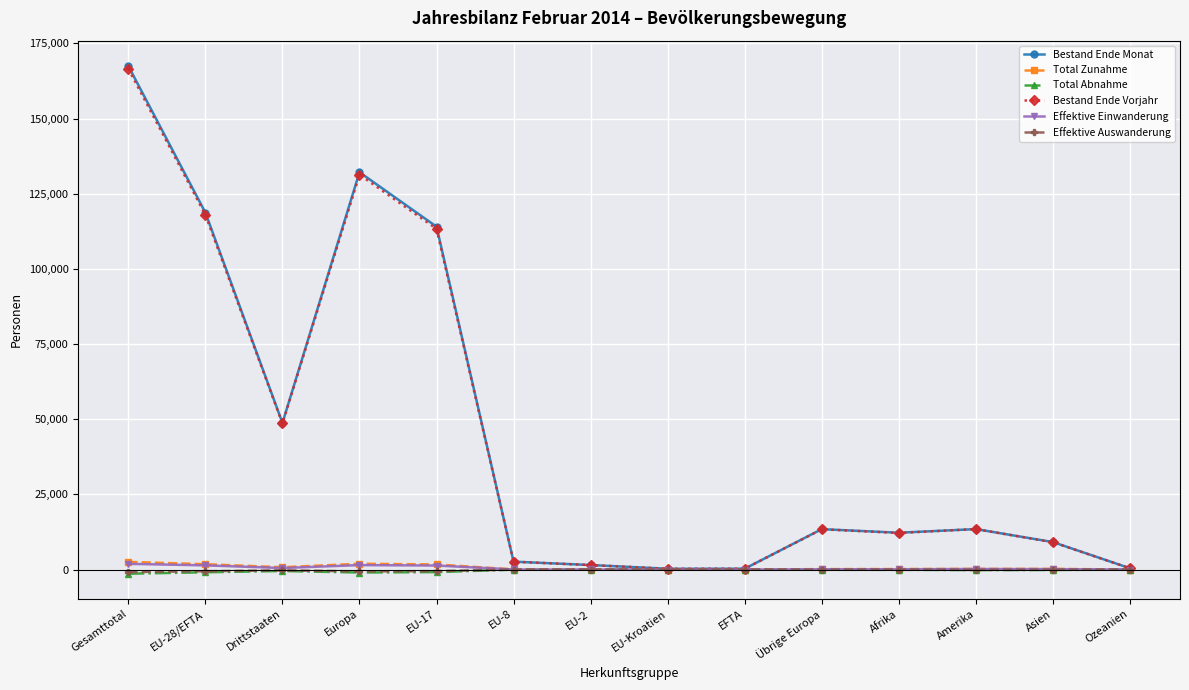

Where does the Total Abnahme series first go above -86?

EU-8